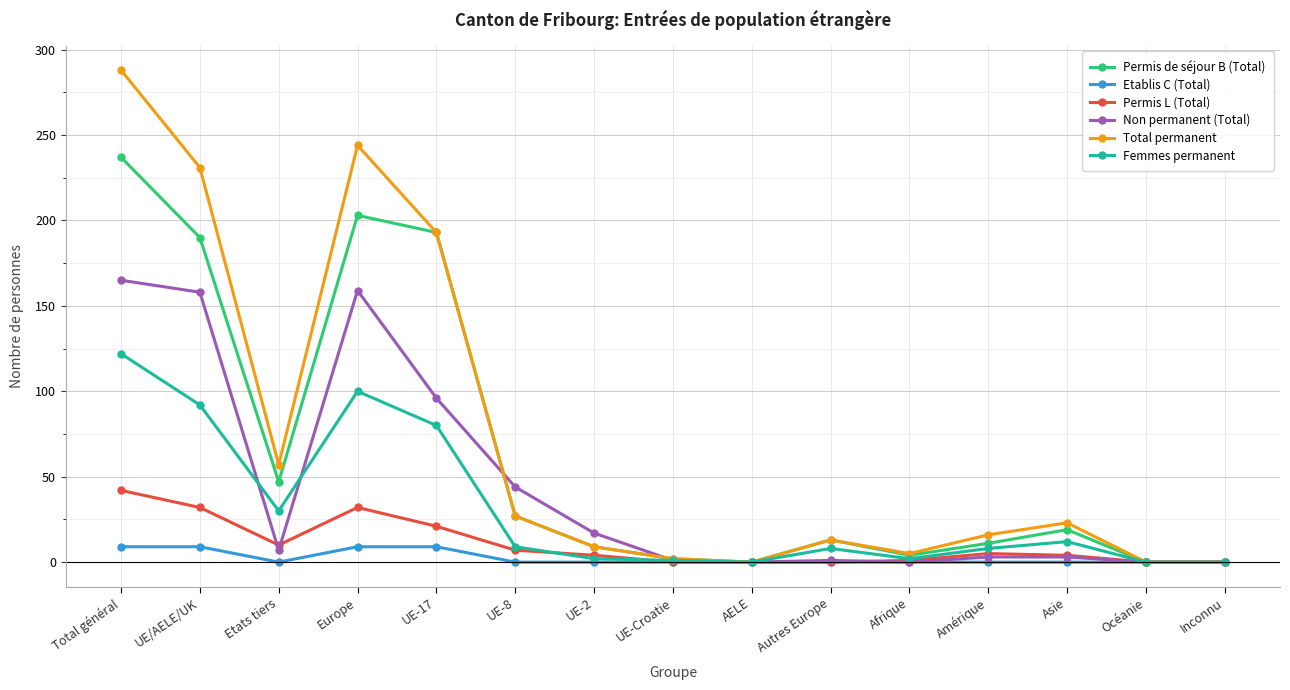

At which category does Etablis C (Total) reach its first local valley?

Etats tiers